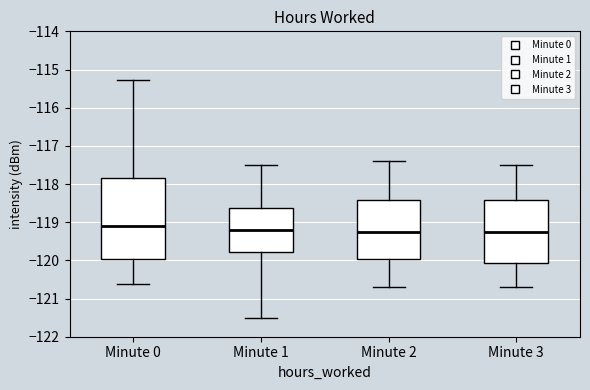

Reading left to right, read every box against the y-axis: the position of its median line, the range the box covers, and the ends of its whiskers. The values are not printed on the chart, so give them approximately, as read against the axis.

Minute 0: median -119.1, box -120.0 to -117.8, whiskers -120.6 to -115.3
Minute 1: median -119.2, box -119.8 to -118.6, whiskers -121.5 to -117.5
Minute 2: median -119.2, box -120.0 to -118.4, whiskers -120.7 to -117.4
Minute 3: median -119.2, box -120.1 to -118.4, whiskers -120.7 to -117.5